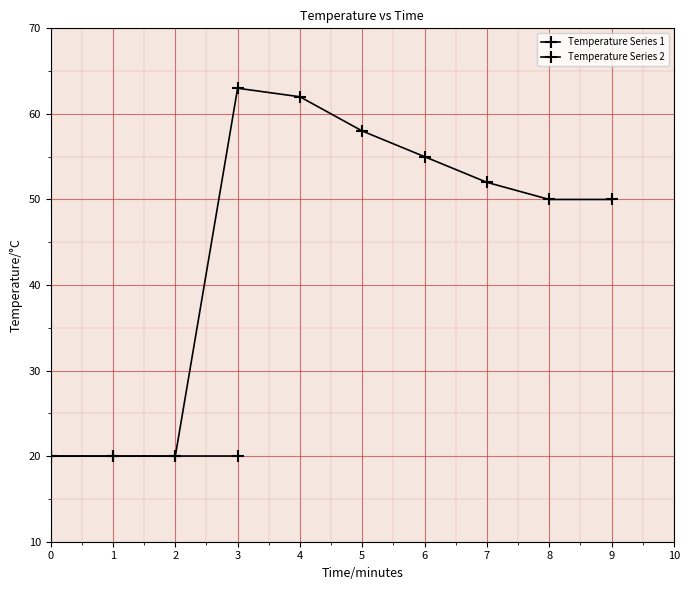

What is the smallest value displayed?

20